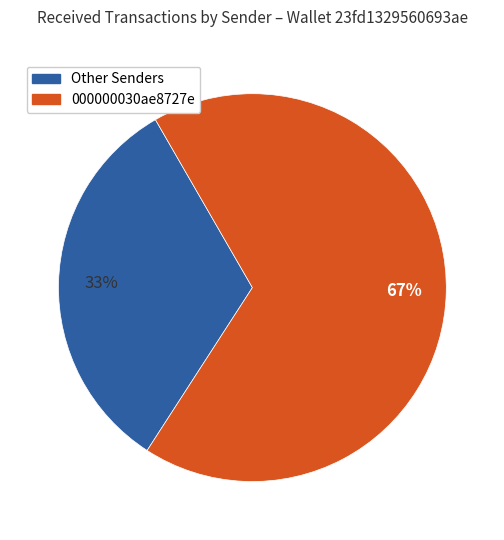

Is there any slice that represents more than half of the pie?

Yes